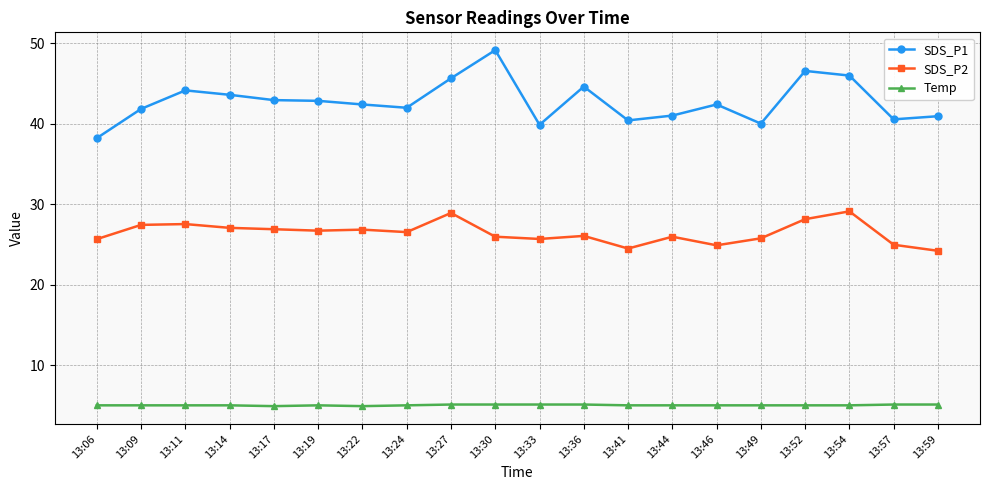

What is the maximum value shown in the chart?

49.1